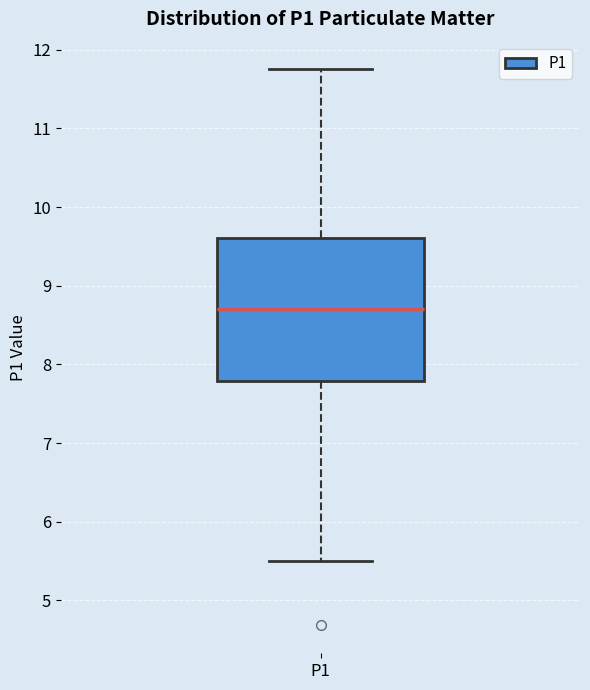

Where does the median line of the box for P1 sit on the y-axis? The values are not printed on the chart, so give them approximately, as read against the axis.

8.7